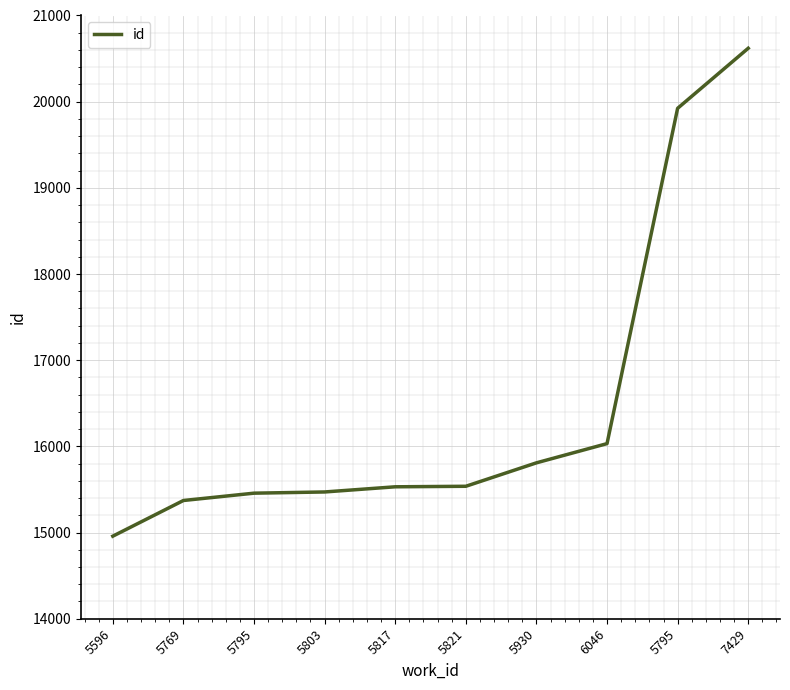

What is the ratio of the value at 5803 to the value at 5817?

1.0